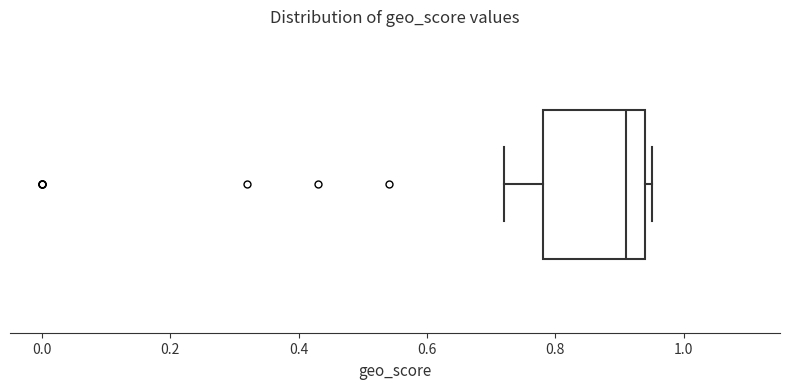

Where is the left edge of the box on the x-axis? The values are not printed on the chart, so give them approximately, as read against the axis.

0.78